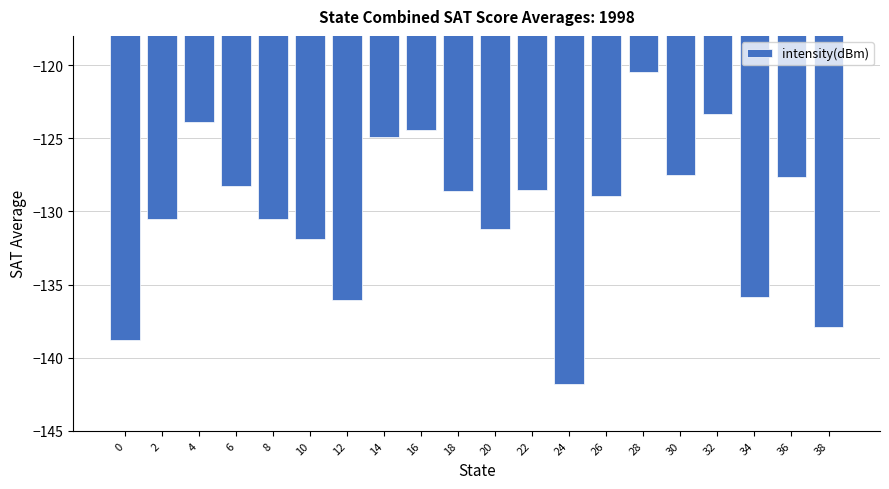

What is the sum of all values?

-2600.9